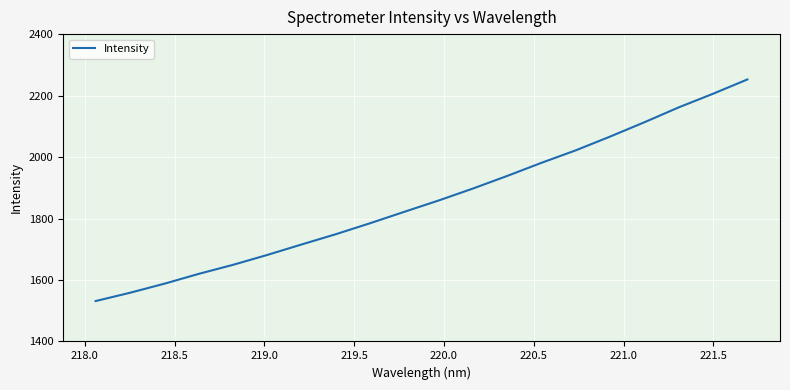

What is the greatest value displayed?

2252.5